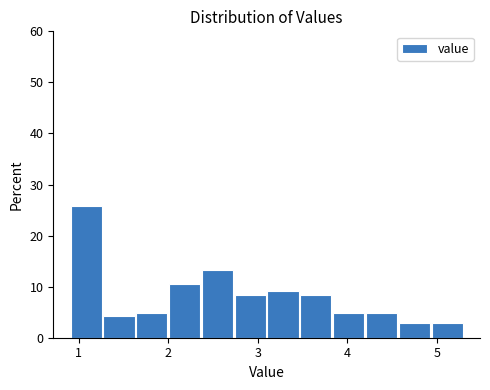

Around what value on the x-axis is the tallest bar? Give the approximate position of its centre, as read against the axis.

1.1